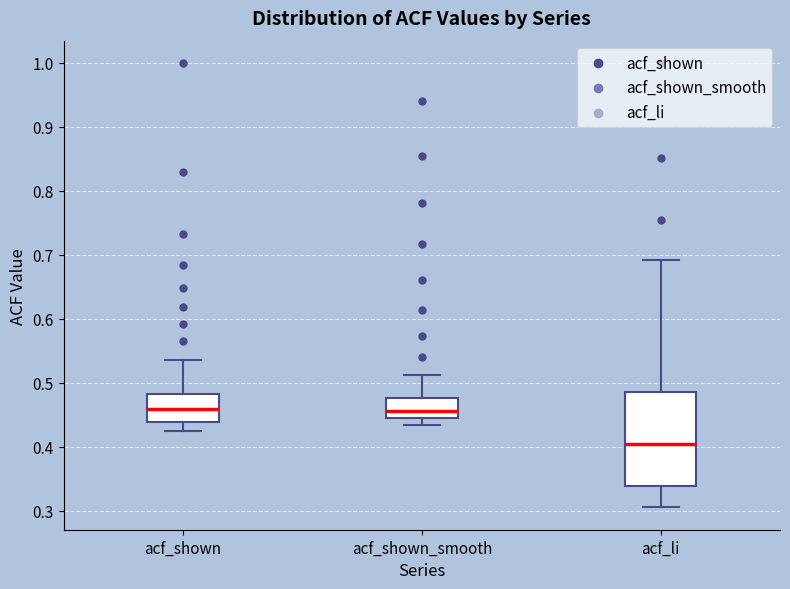

Reading left to right, read every box against the y-axis: the position of its median line, the range the box covers, and the ends of its whiskers. The values are not printed on the chart, so give them approximately, as read against the axis.

acf_shown: median 0.46, box 0.44 to 0.48, whiskers 0.43 to 0.54
acf_shown_smooth: median 0.46, box 0.44 to 0.48, whiskers 0.43 to 0.51
acf_li: median 0.40, box 0.34 to 0.49, whiskers 0.31 to 0.69